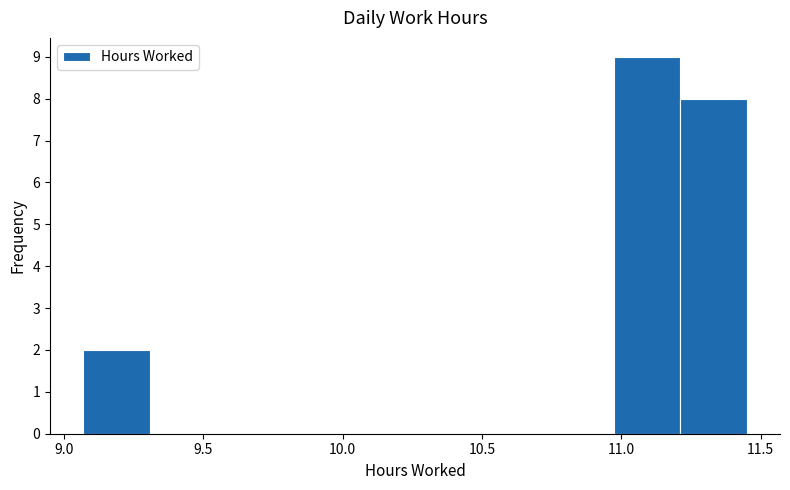

Which range on the x-axis has the tallest bar?

10.95 to 11.20